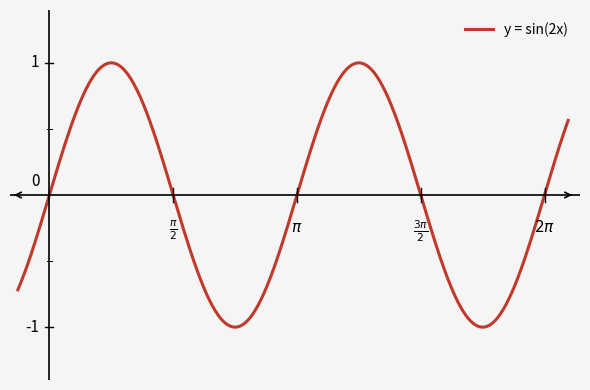

Is this an area chart (filled region under the line)?

No